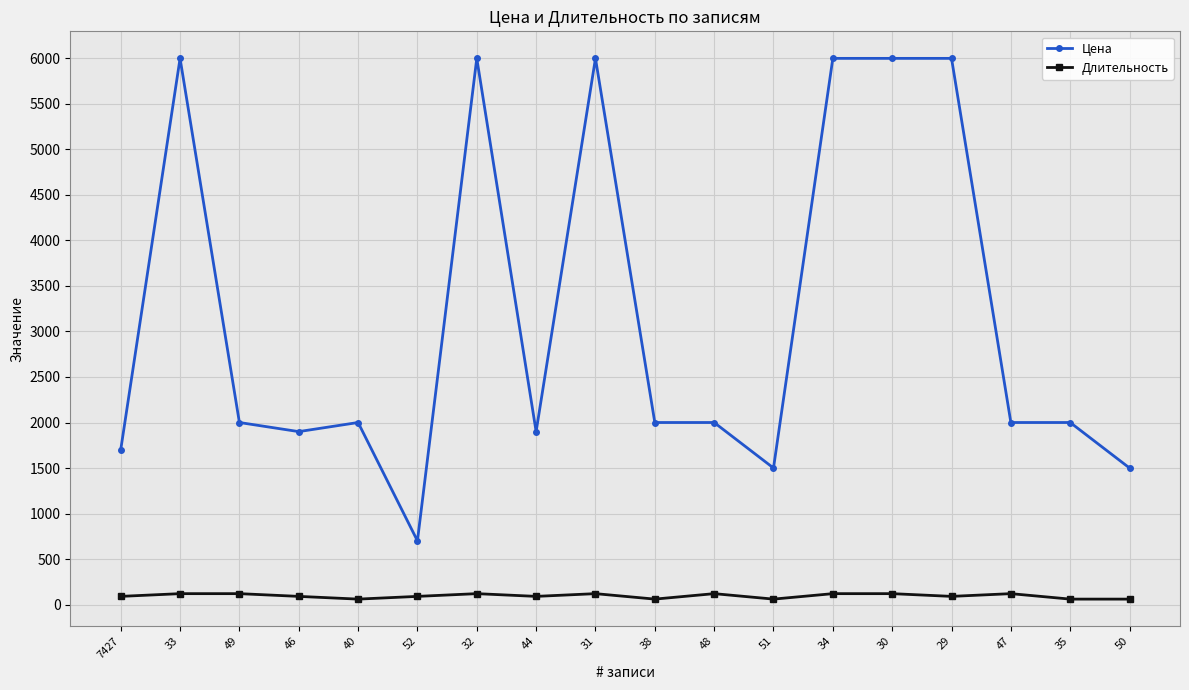

What is the value of the Длительность point at the 15th from the left?

90